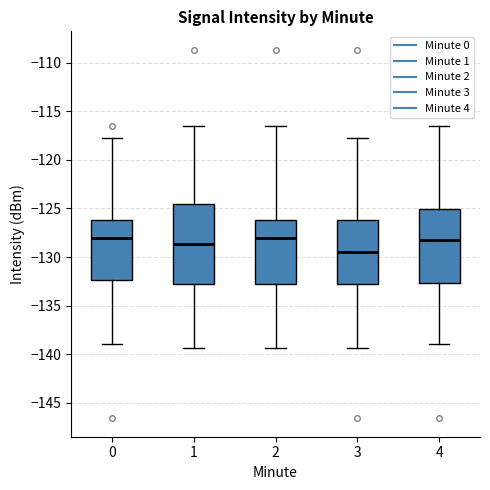

Comparing the boxes themselves (not the whiskers), which one is the tallest?

1